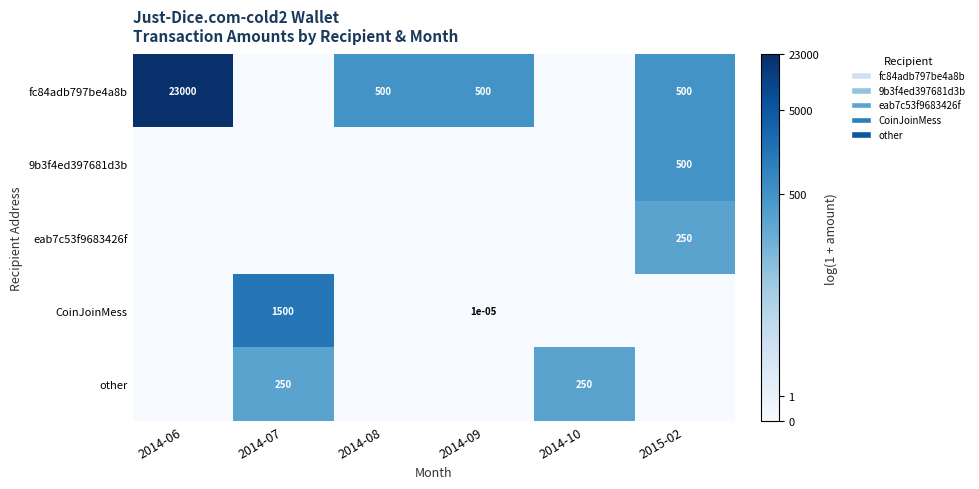

The value of 9b3f4ed397681d3b at 2015-02 is 260.7. True or false?

False